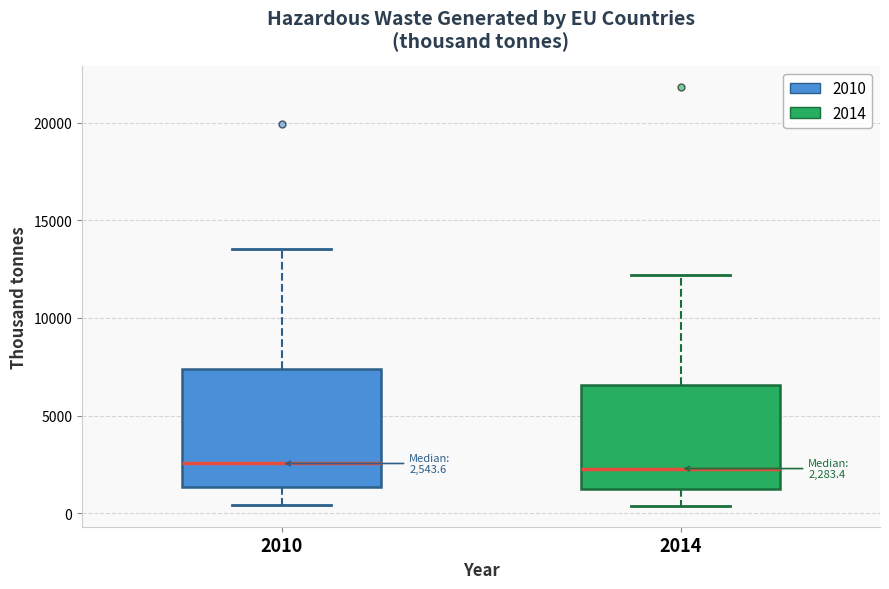

Comparing the boxes themselves (not the whiskers), which one is the tallest?

2010